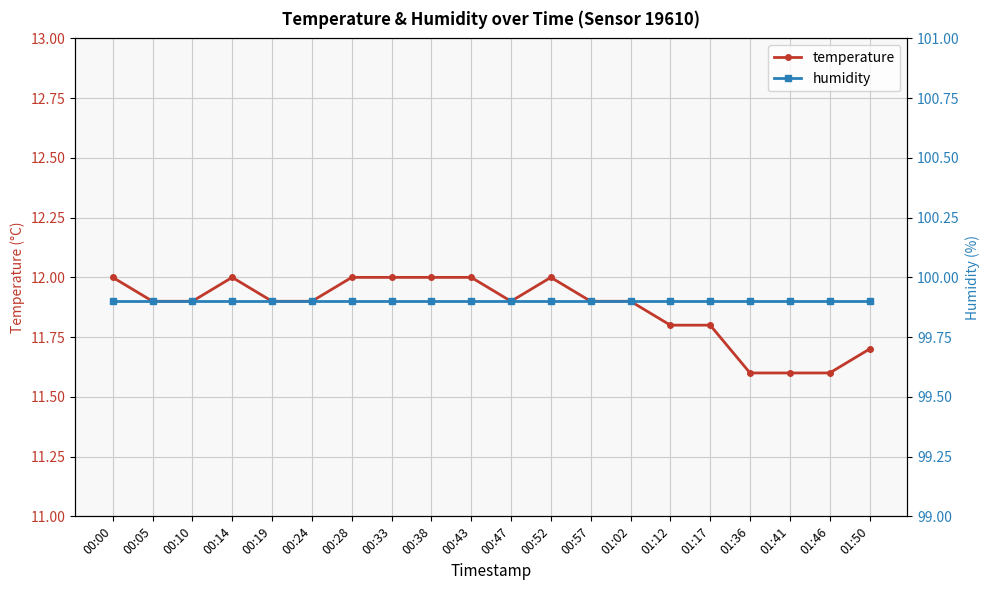

Which series has the largest total across all categories?

humidity